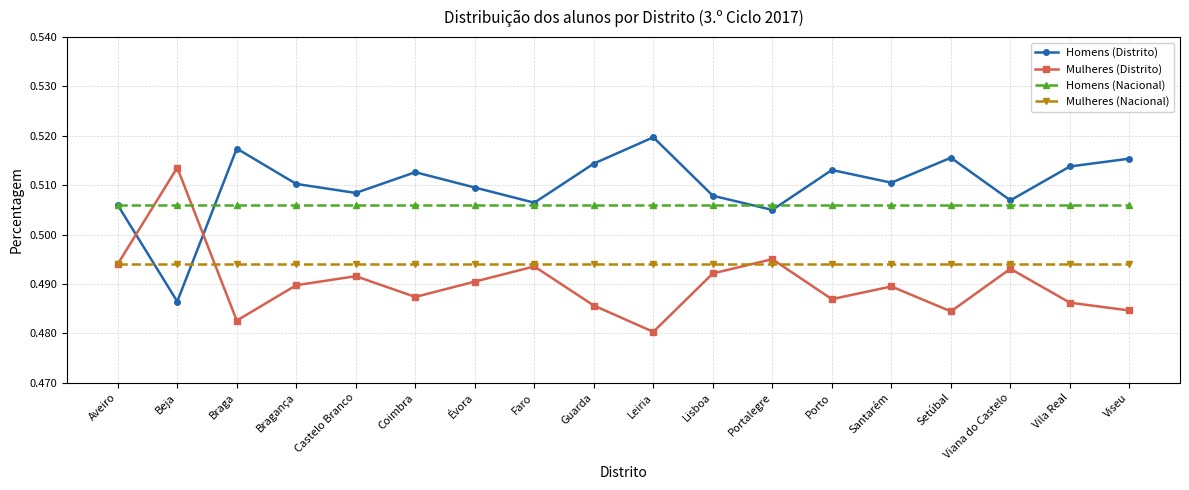

How many intersections are there between Homens (Nacional) and Mulheres (Distrito)?

2